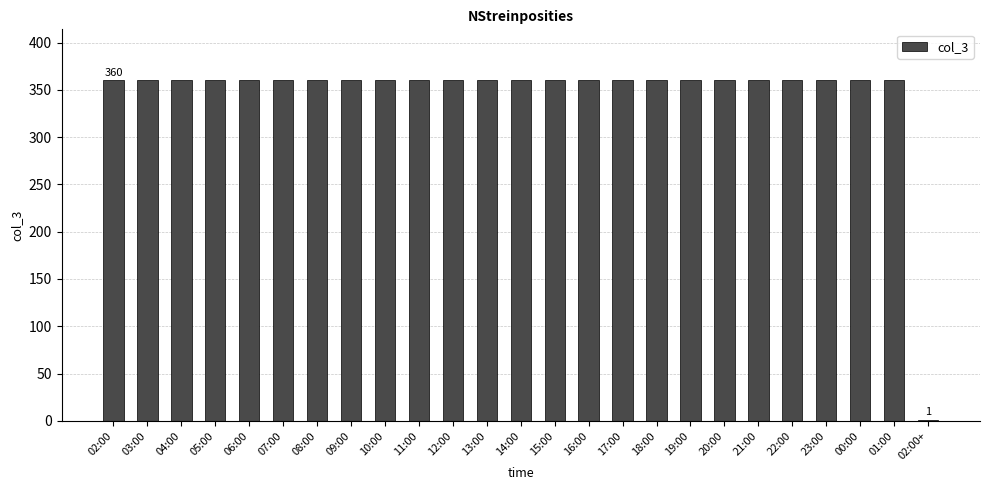

Reading right to left, what are all the values shown in this chart?

1	360	360	360	360	360	360	360	360	360	360	360	360	360	360	360	360	360	360	360	360	360	360	360	360